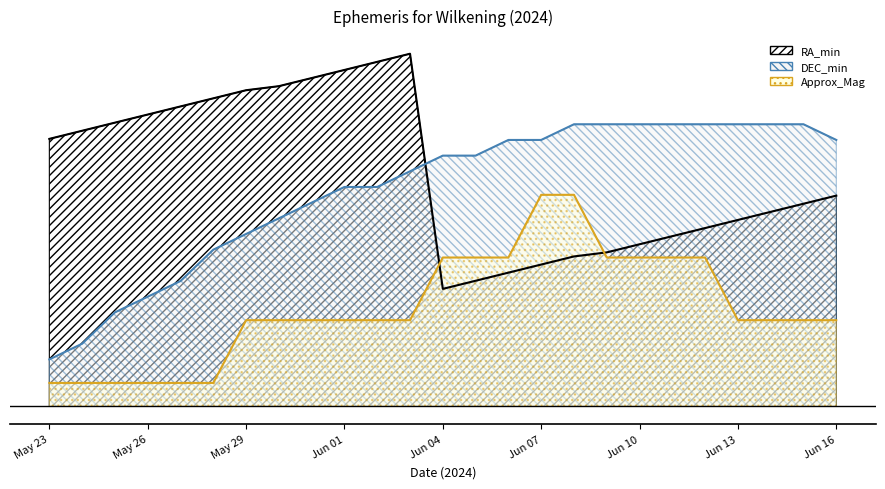

What is the value of the Approx_Mag point at the 22nd from the left?

3.7